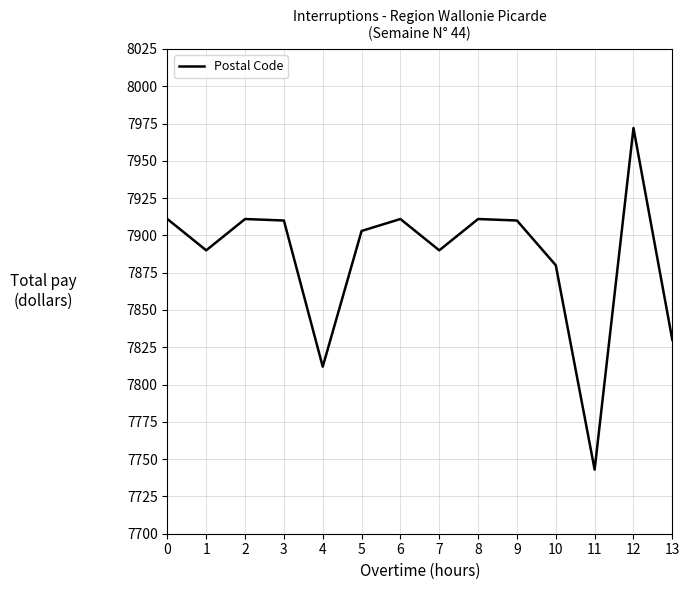

Approximately how many times larger is the value at 8 compared to 9?

1.0